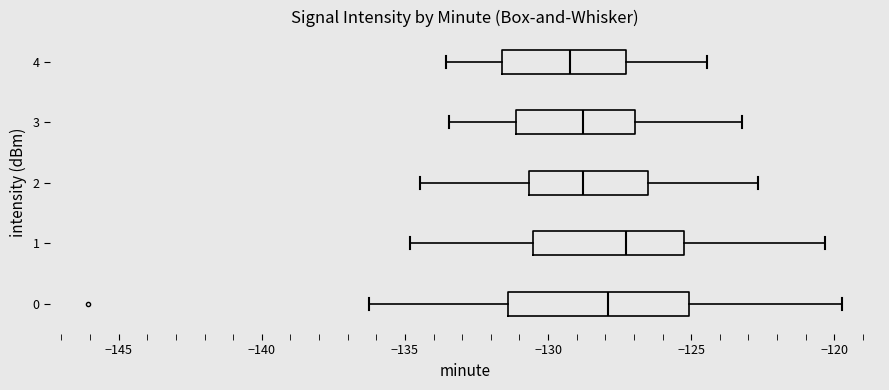

Which box's median line is the furthest to the right?

1